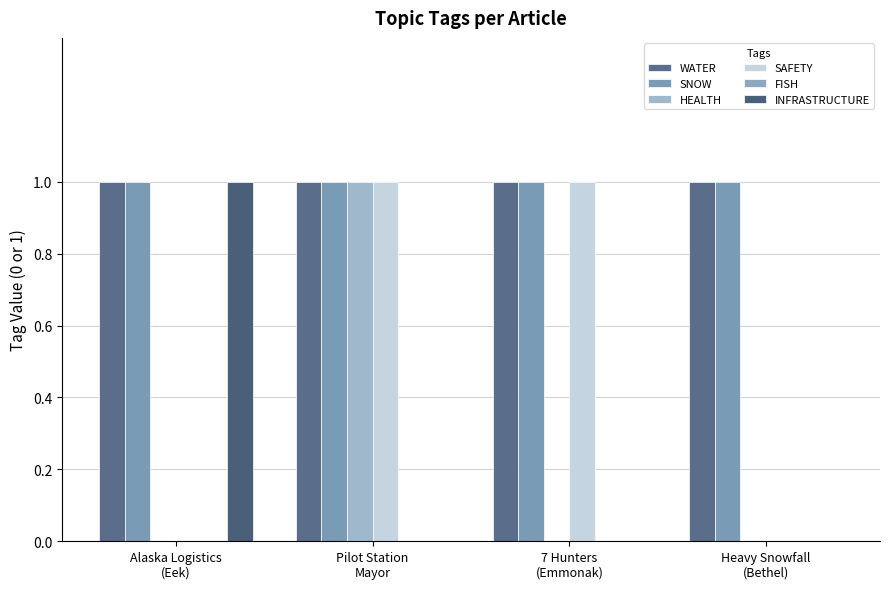

How many groups of bars are there?

4